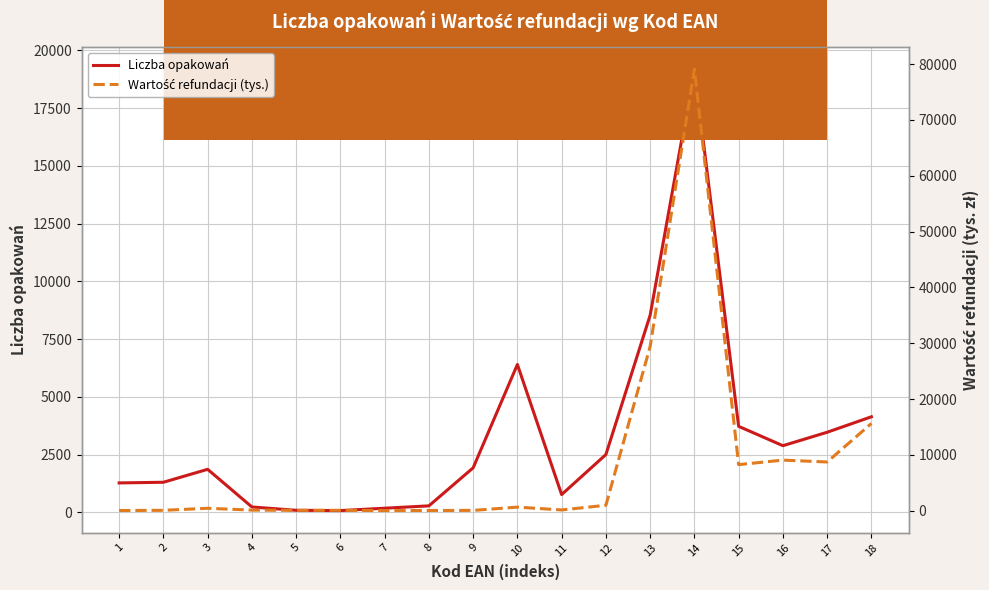

Reading left to right, extract all data points from this chart.

Liczba opakowań: 1=1278.8	2=1307.6	3=1867.8	4=238.2	5=94.0	6=81.0	7=183.8	8=286.4	9=1932.1	10=6405.3	11=774.8	12=2507.3	13=8538.7	14=19187.4	15=3728.0	16=2890.5	17=3472.1	18=4141.6
Wartość refundacji (tys.): 1=20.5	2=58.2	3=423.8	4=97.2	5=53.7	6=61.1	7=9.0	8=28.9	9=43.2	10=632.4	11=125.6	12=962.8	13=29410.7	14=79086.5	15=8243.7	16=9053.2	17=8717.7	18=15619.0